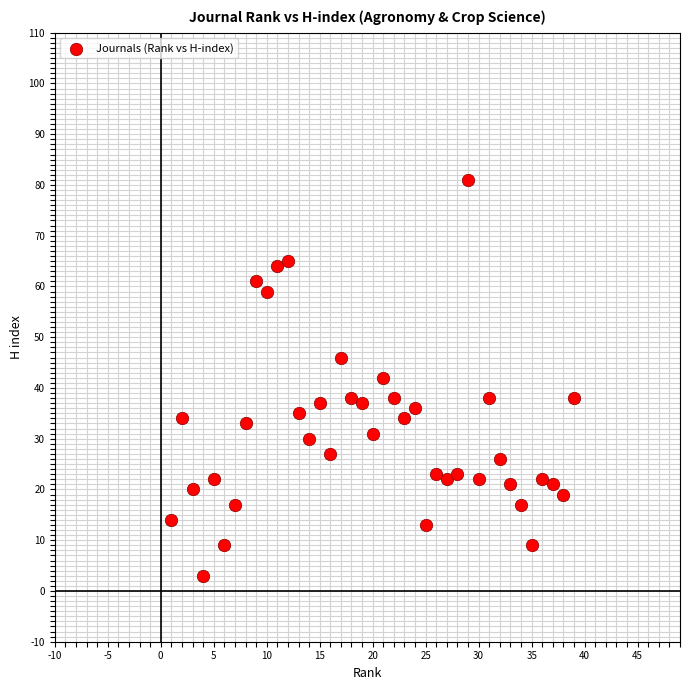

What is the range of X values (max minus min)?

38